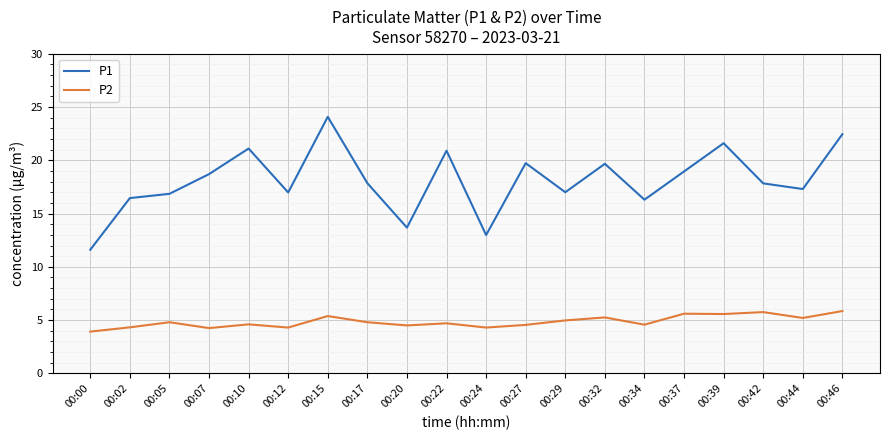

What is the difference between the P1 values at 00:39 and 00:34?

5.3